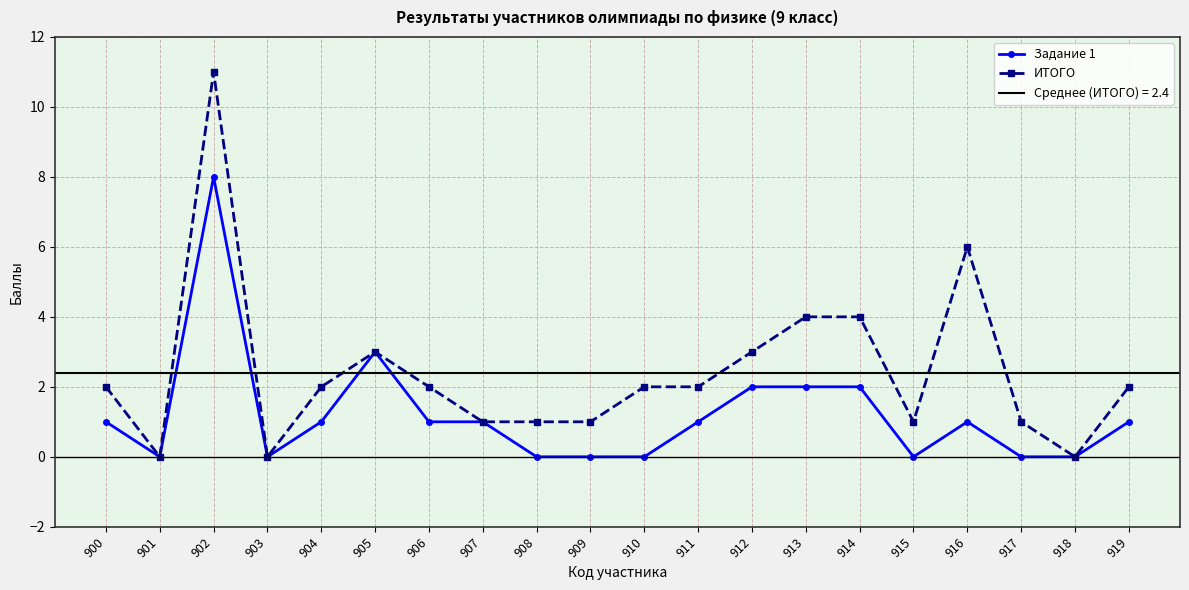

What is the total value across all series at 904?

3